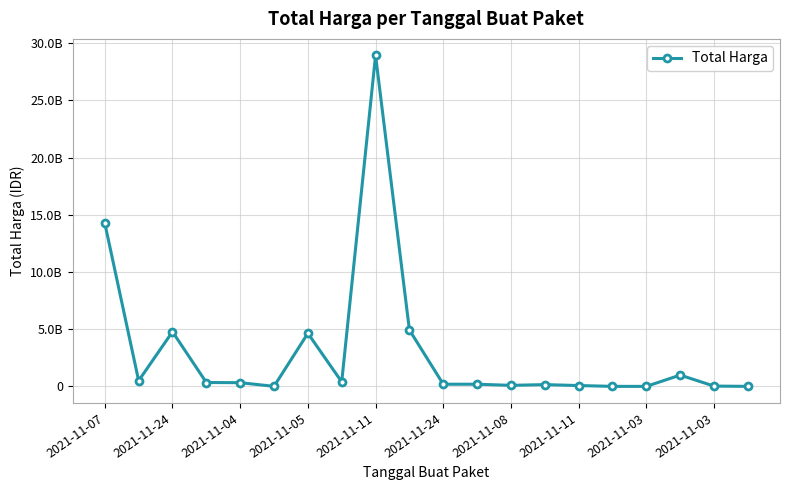

Does the chart have visible grid lines?

Yes